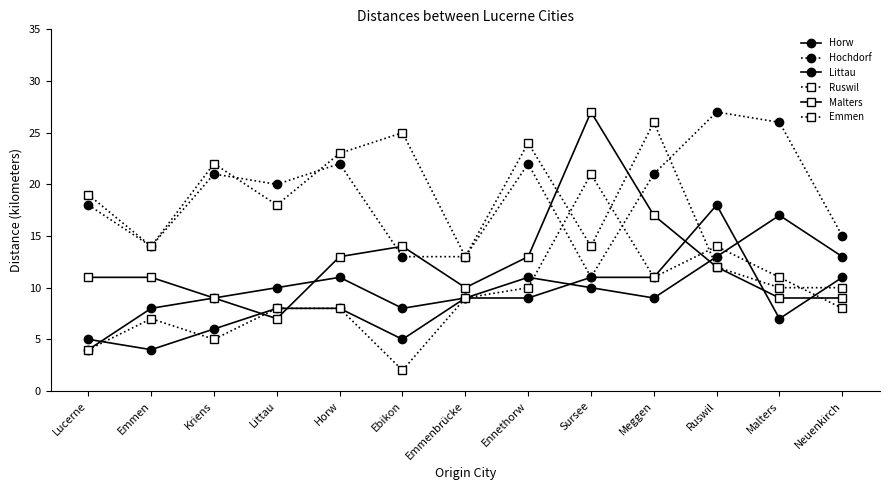

How many lines are shown in the chart?

6